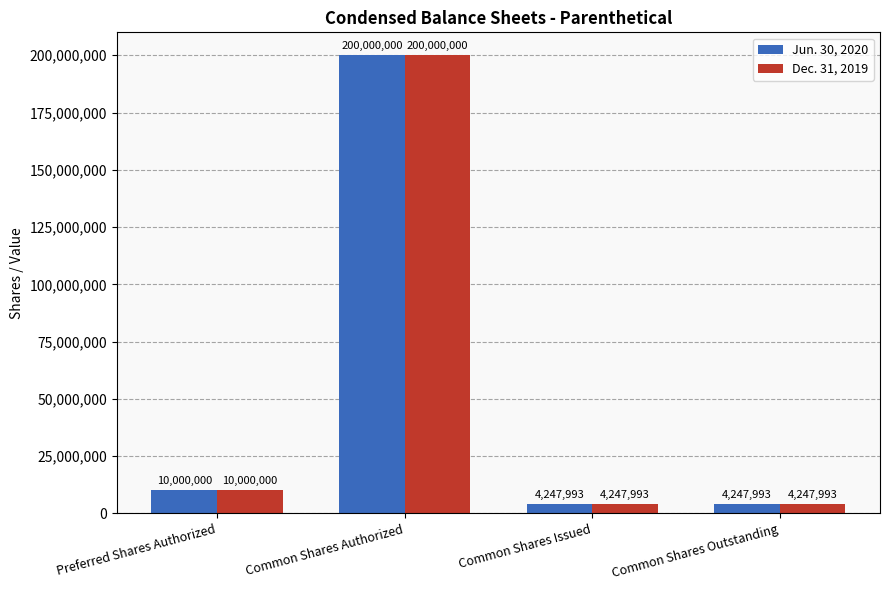

What is the total value across all series at Common Shares Issued?

8495986